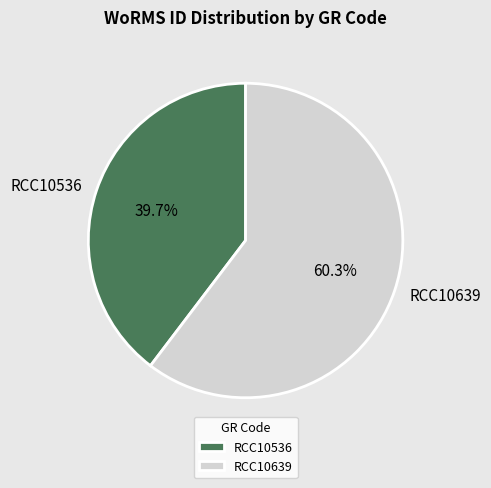

What percentage is the RCC10536 slice, to the nearest percent?

40%